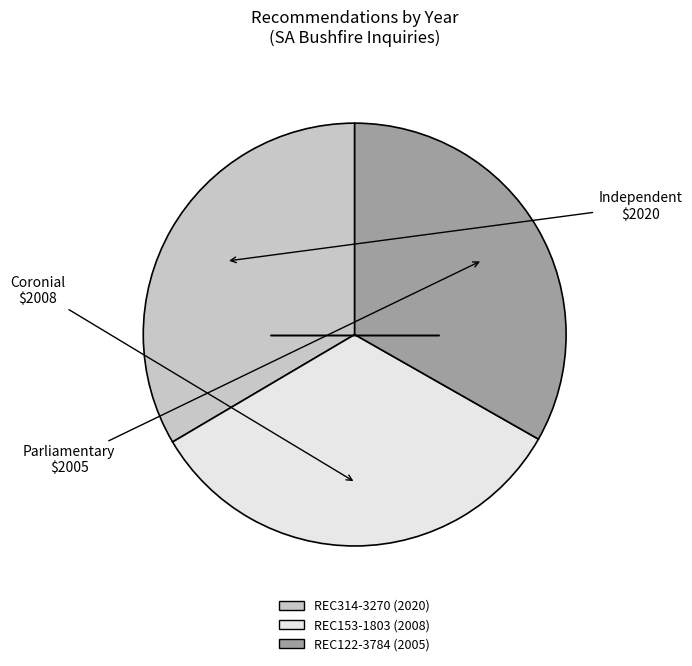

Is there any slice that represents more than half of the pie?

No